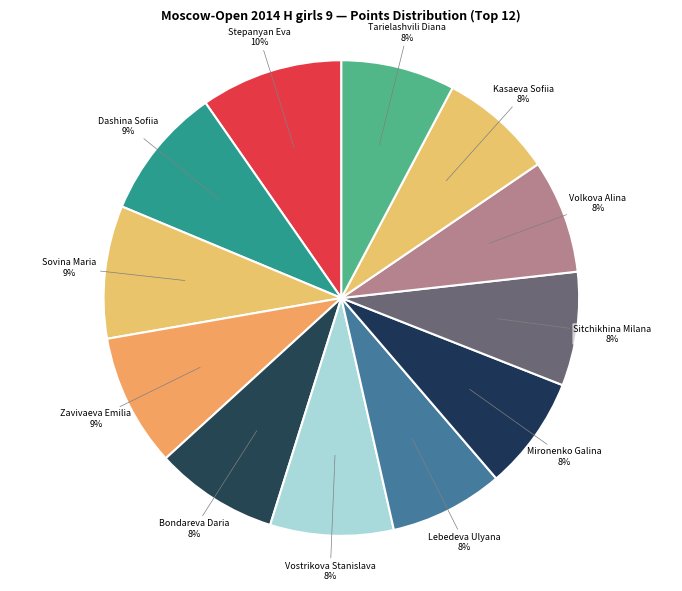

Does any single category account for the majority?

No